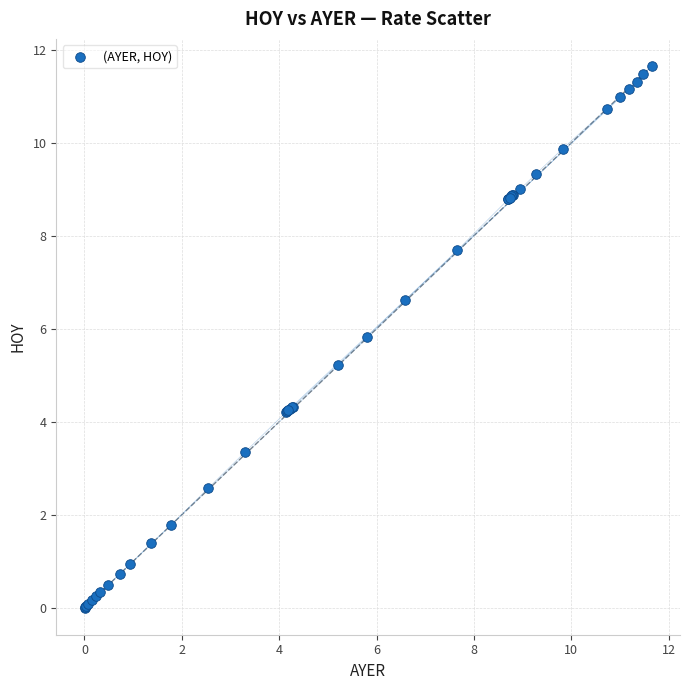

What Y value in the scatter plot is closest to 5?

5.2